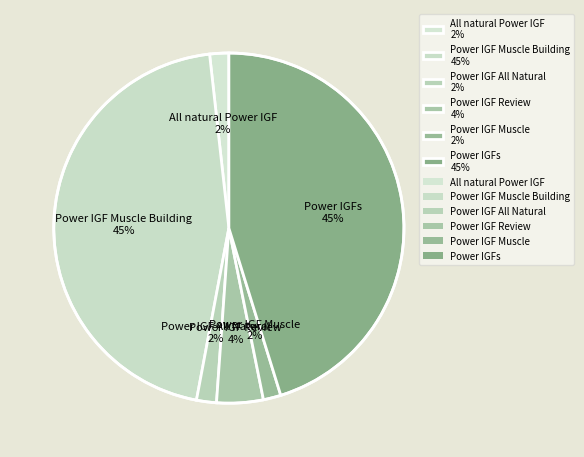

Between Power IGF All Natural 2% and Power IGF Review 4%, which is larger?

Power IGF Review 4%